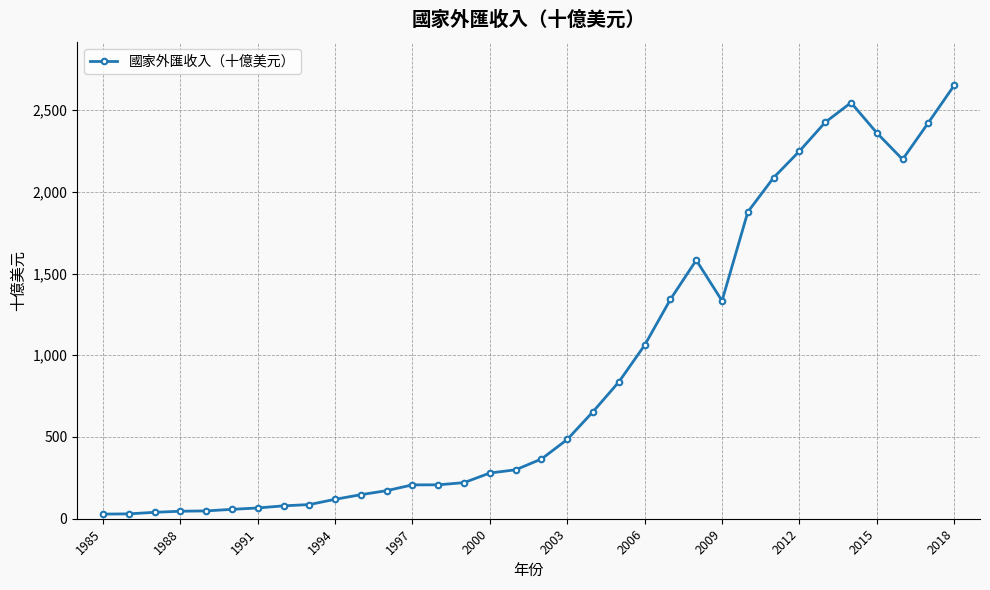

What is the value of the 19th point from the left?

485.0